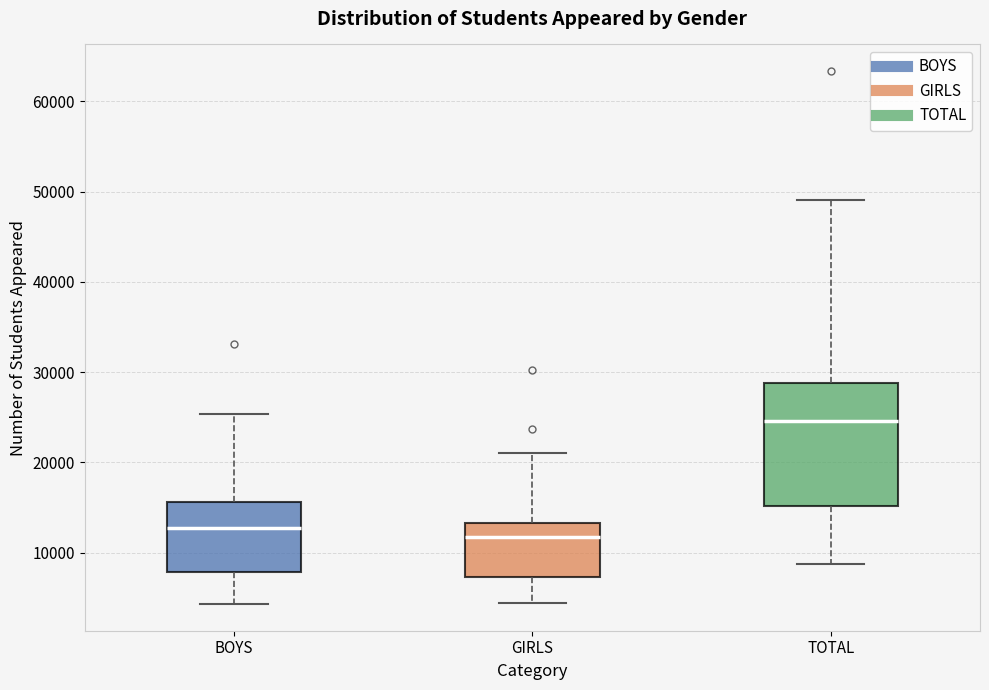

Reading left to right, read every box against the y-axis: the position of its median line, the range the box covers, and the ends of its whiskers. The values are not printed on the chart, so give them approximately, as read against the axis.

BOYS: median 13000, box 8000 to 16000, whiskers 4000 to 25000
GIRLS: median 12000, box 7000 to 13000, whiskers 4000 to 21000
TOTAL: median 25000, box 15000 to 29000, whiskers 9000 to 49000